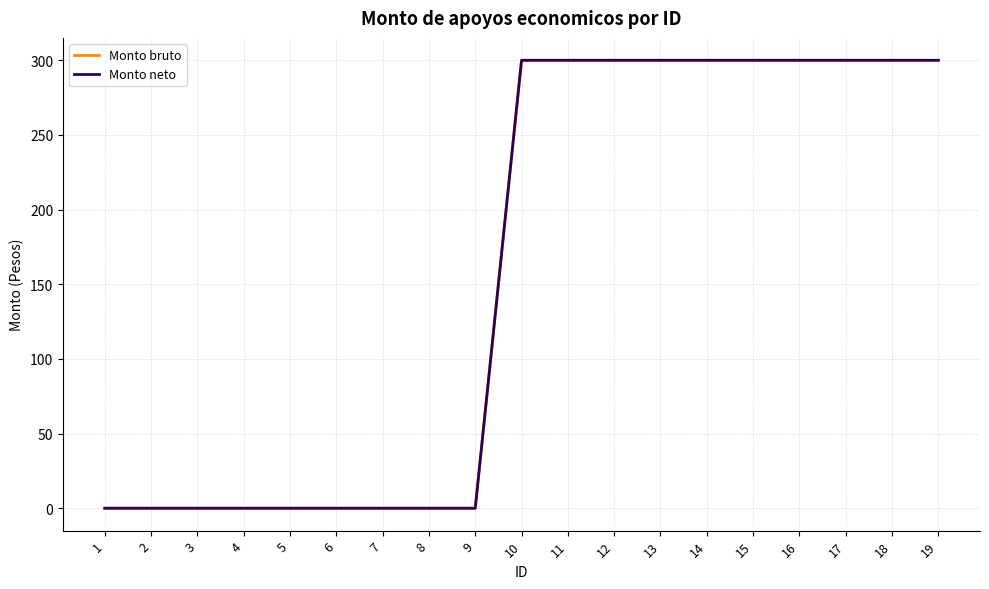

What is the sum of all Monto bruto values?

3000